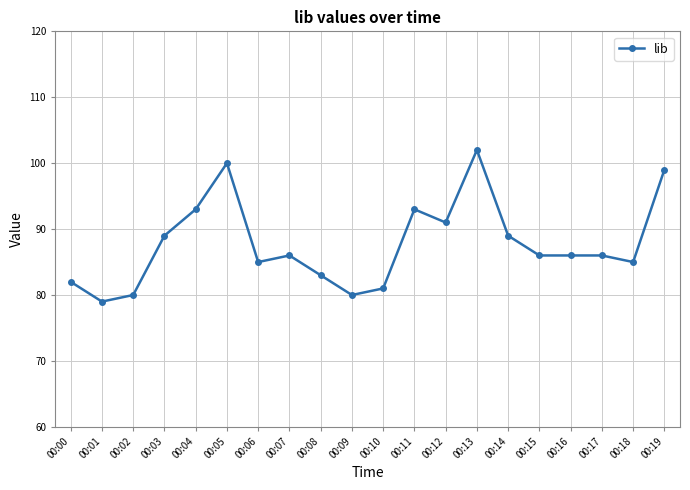

True or false: there are more than 0 points higher than both neighbors.

True